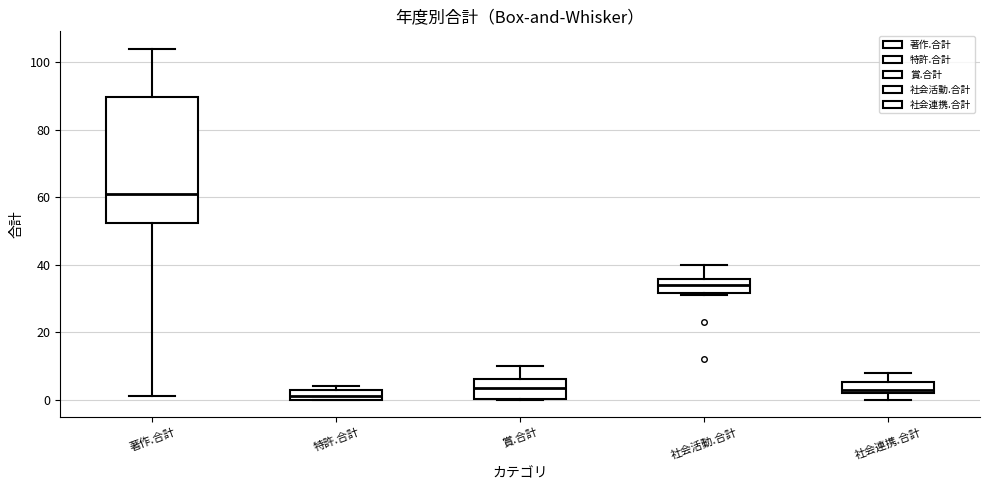

Which box has the highest median line?

著作.合計